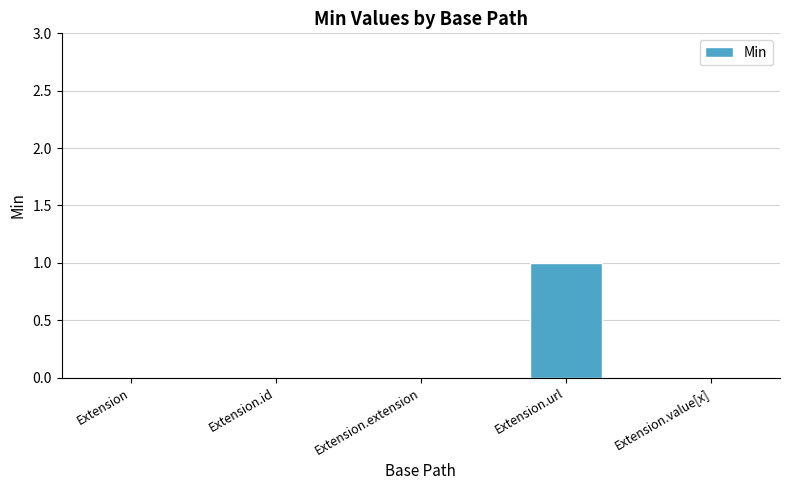

How many categories are shown in the chart?

5